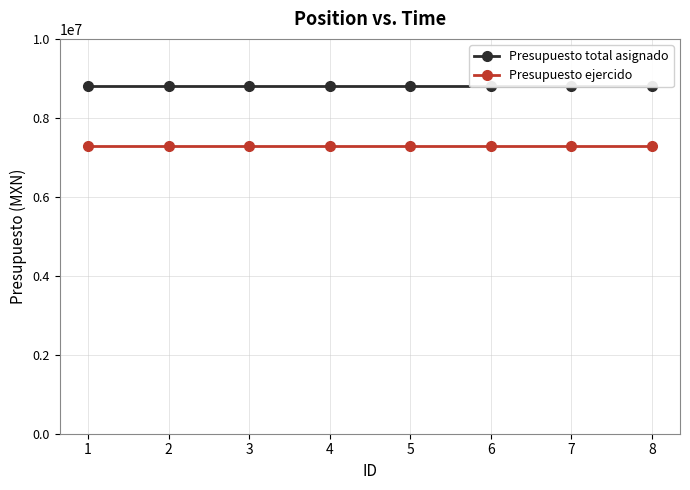

What is the difference between the highest and lowest values at 6?

1517533